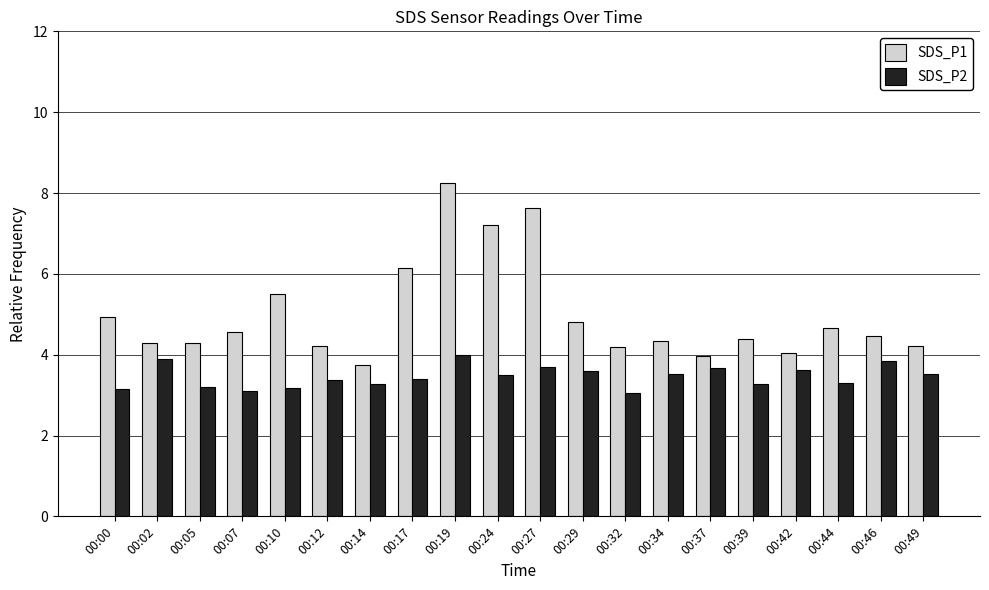

Rank the series by their maximum value, from lowest to highest.

SDS_P2, SDS_P1